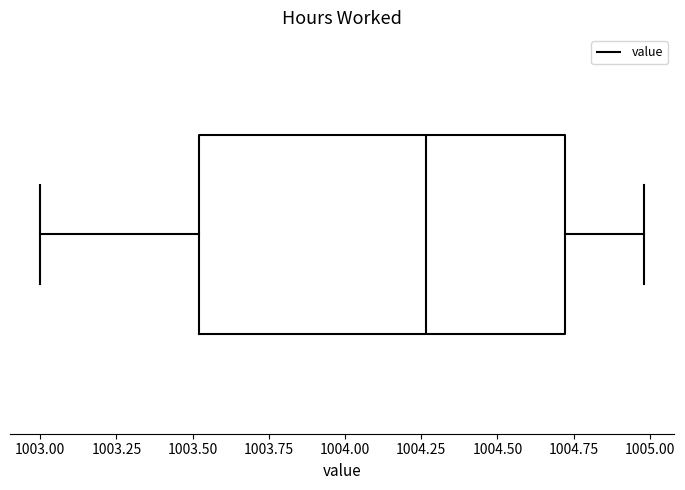

Where is the left edge of the box on the x-axis? The values are not printed on the chart, so give them approximately, as read against the axis.

1003.50